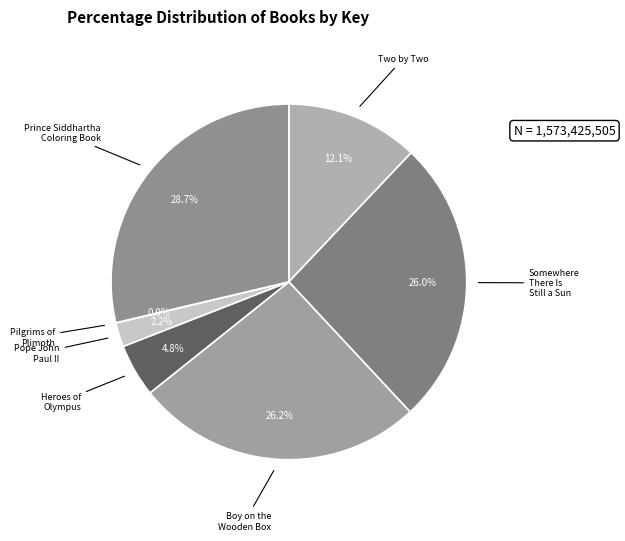

Count the number of slices in the pie.

7